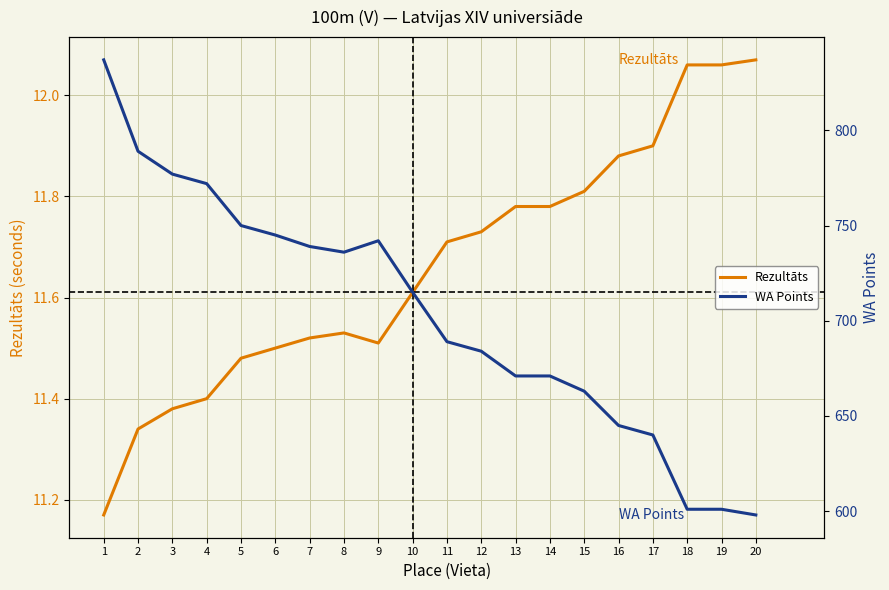

At how many categories does at least one series exceed 822?

1